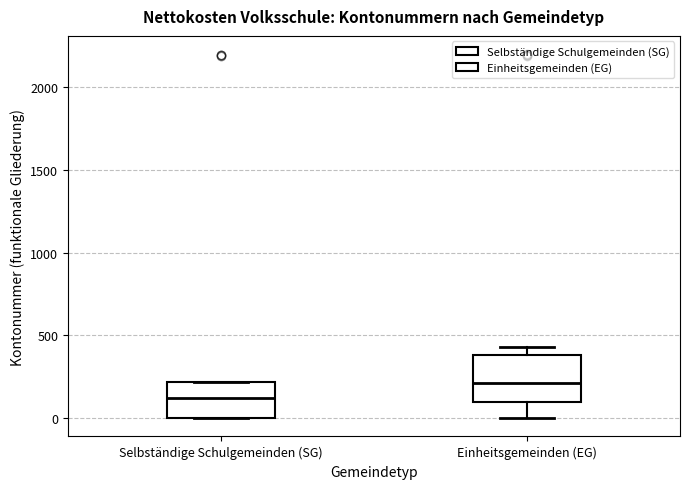

Where is the upper edge of the box for Selbständige Schulgemeinden (SG) on the y-axis? The values are not printed on the chart, so give them approximately, as read against the axis.

200